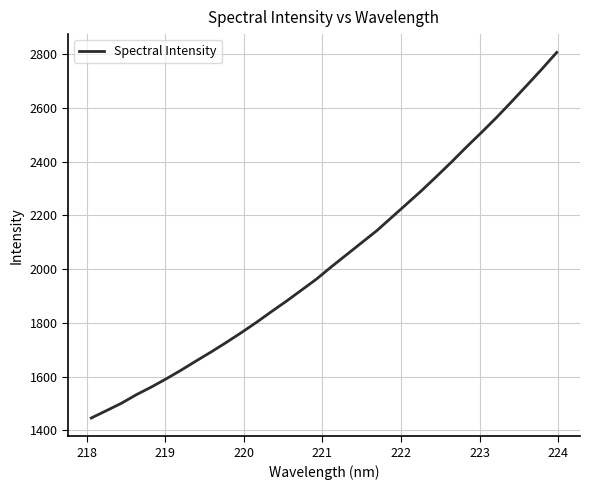

What is the minimum value shown in the chart?

1445.6